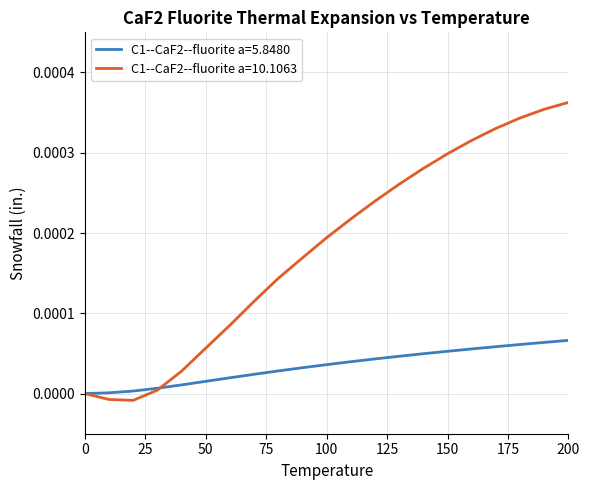

Which series has the largest range (max minus min)?

C1--CaF2--fluorite a=10.1063